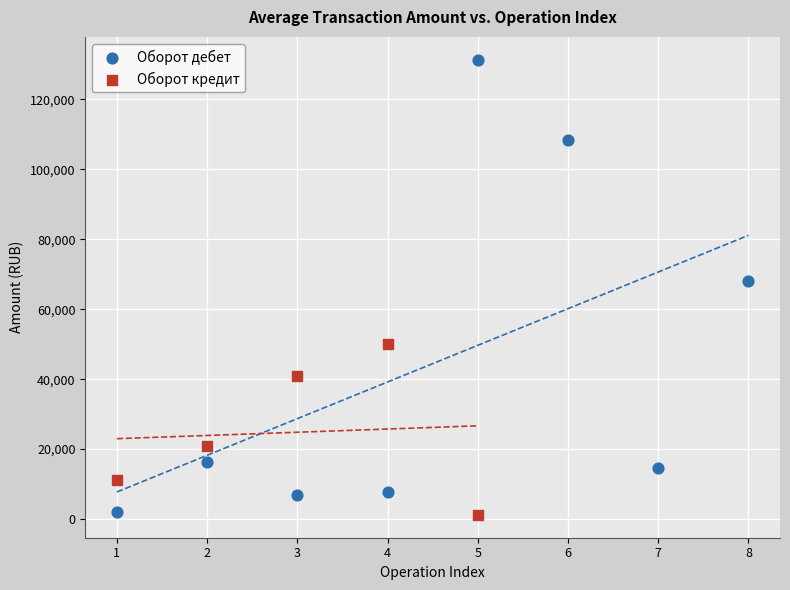

Which series contains the highest Y value?

Оборот дебет